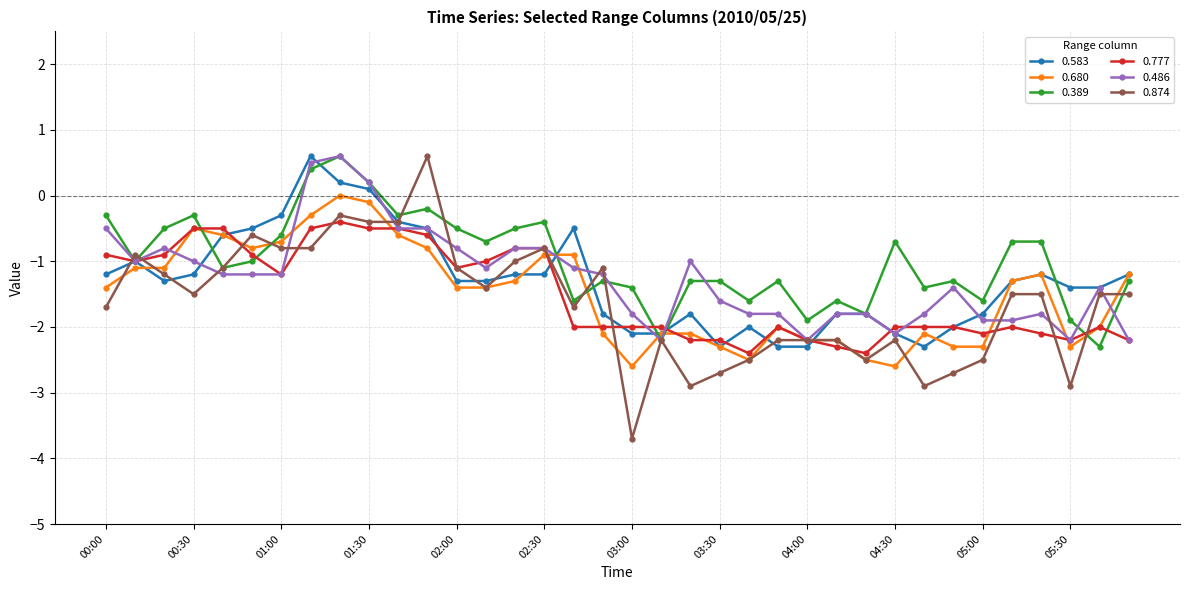

How many series are shown in this chart?

6